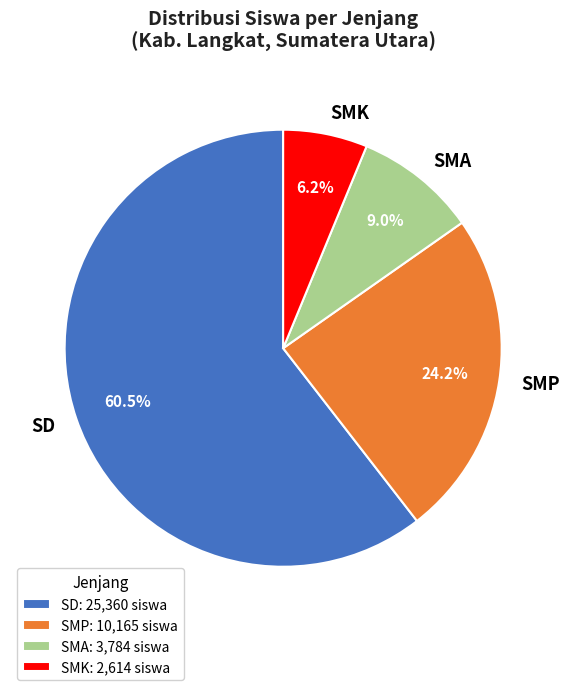

To the nearest percent, what is the average slice percentage?

25%